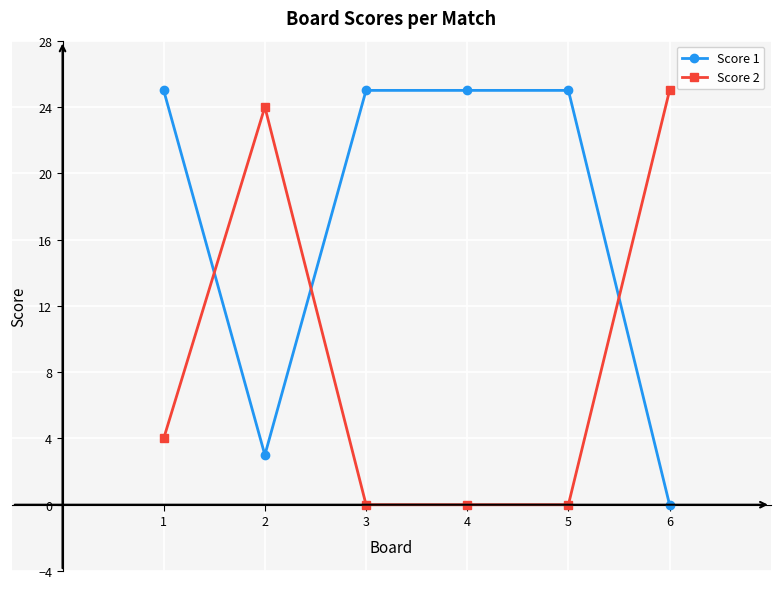

At which category does Score 2 reach its first local peak?

2